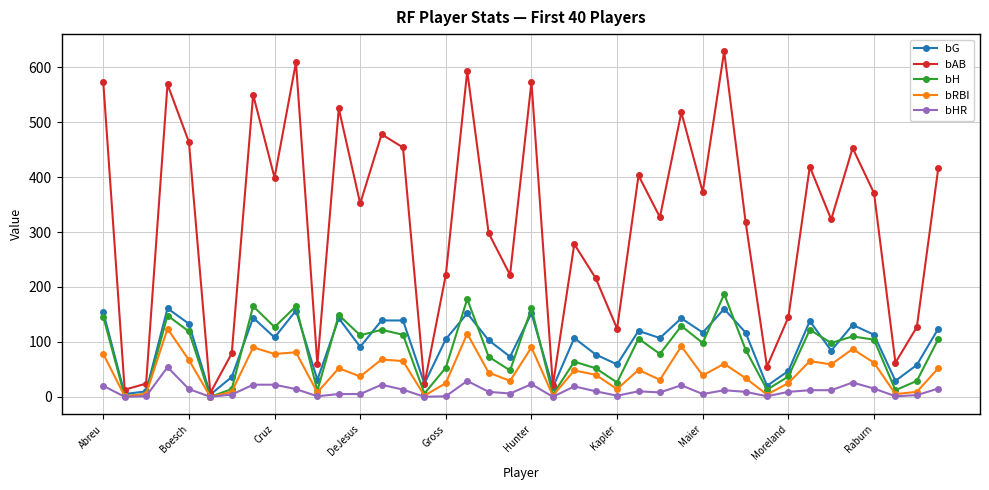

True or false: bAB has more than 1 points higher than both neighbors.

True